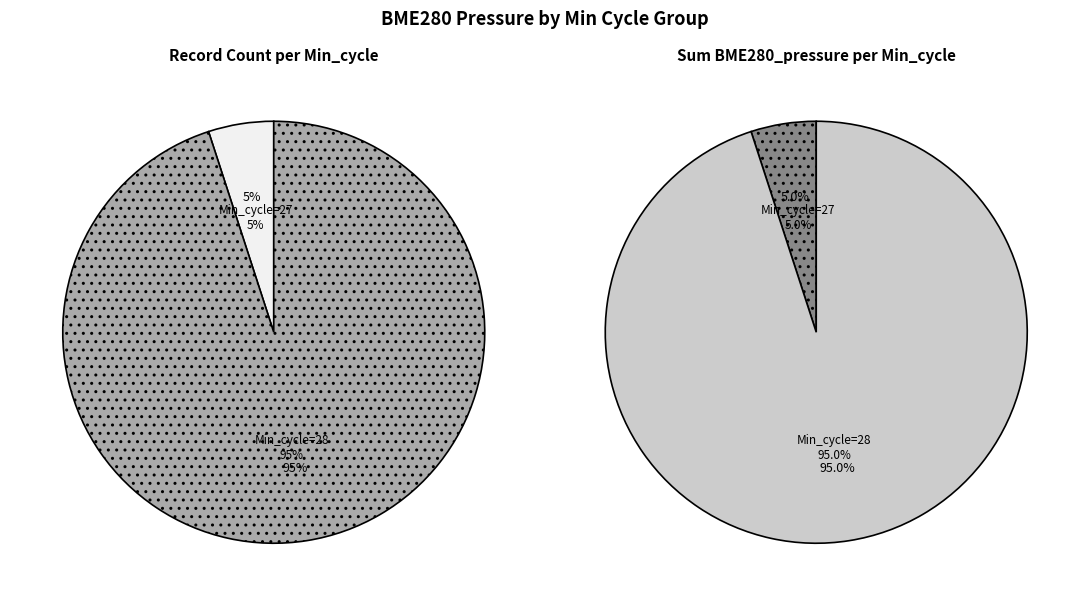

Is it true that 28 is 19% of the pie?

False